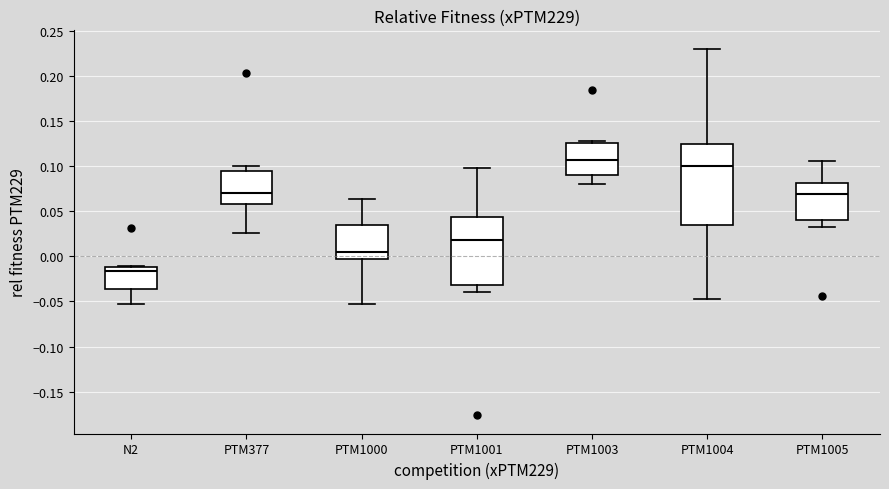

Reading left to right, transcribe this box plot: for each box, give where its median line is, the range the box spans, and where its two whiskers end, as read against the y-axis. The values are not printed on the chart, so give them approximately, as read against the axis.

N2: median -0.015, box -0.035 to -0.010, whiskers -0.055 to -0.010
PTM377: median 0.070, box 0.060 to 0.095, whiskers 0.025 to 0.100
PTM1000: median 0.005, box -0.005 to 0.035, whiskers -0.055 to 0.065
PTM1001: median 0.020, box -0.030 to 0.045, whiskers -0.040 to 0.100
PTM1003: median 0.105, box 0.090 to 0.125, whiskers 0.080 to 0.130
PTM1004: median 0.100, box 0.035 to 0.125, whiskers -0.045 to 0.230
PTM1005: median 0.070, box 0.040 to 0.080, whiskers 0.035 to 0.105